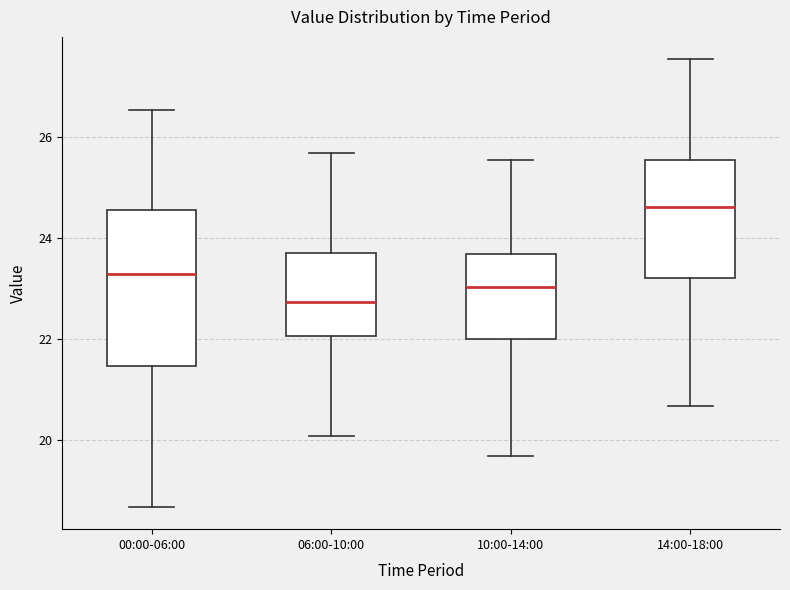

Which box is the tallest, from its lower edge to its upper edge?

00:00-06:00